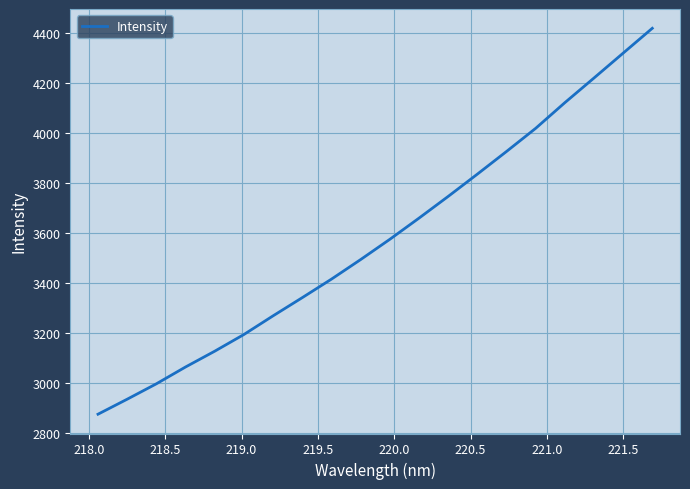

What is the minimum value shown in the chart?

2873.8